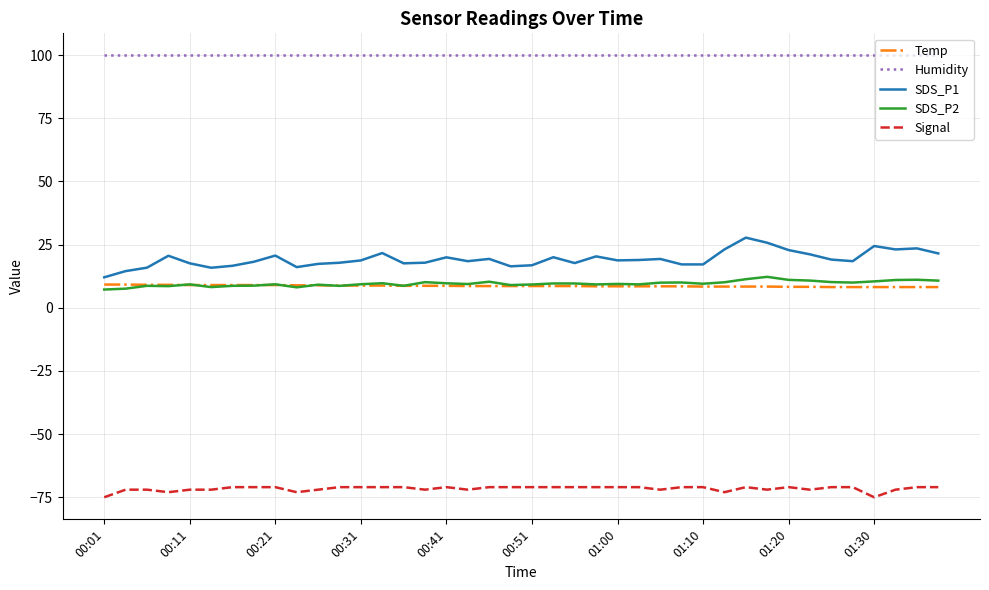

Which series has the widest spread of values?

SDS_P1